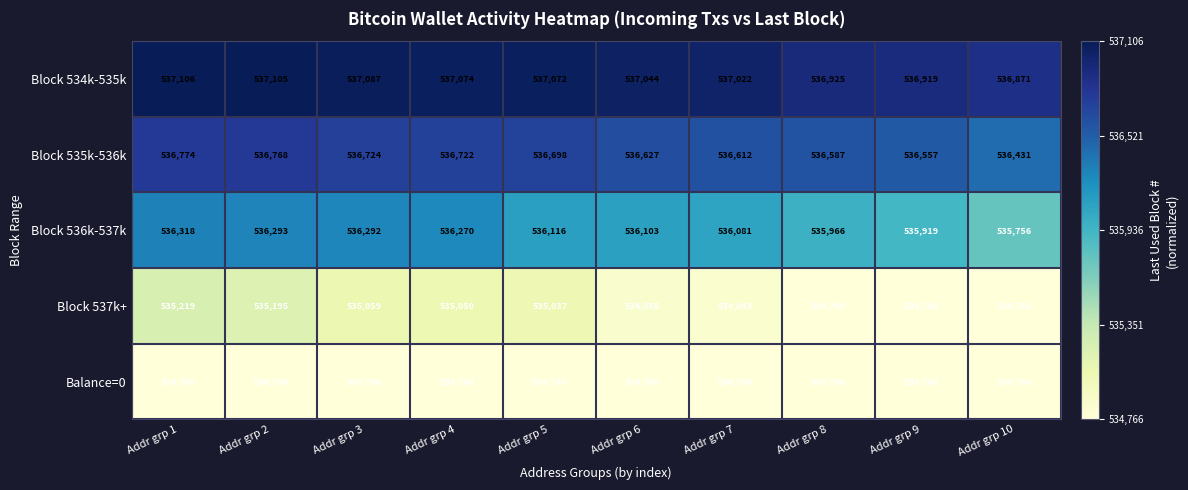

At how many categories does at least one series exceed 536323?

10